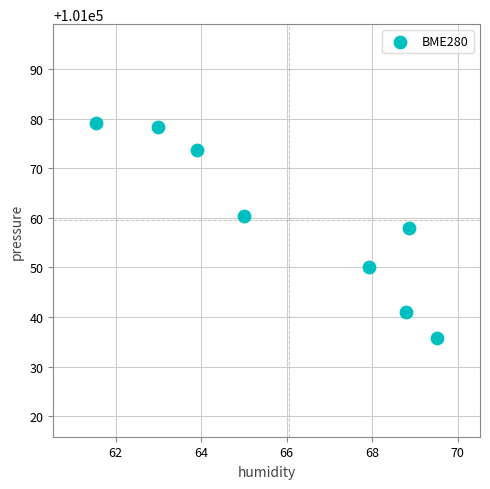

What Y value in the scatter plot is closest to 101057?

101058.0